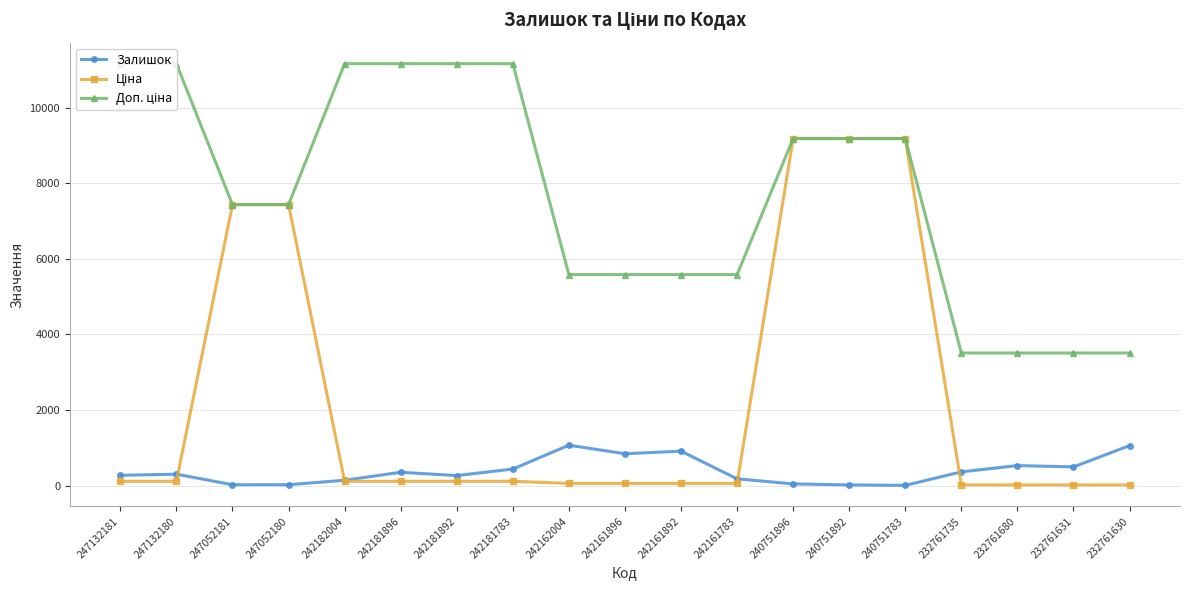

True or false: Залишок has a value of 350.0 at 242181896.

True